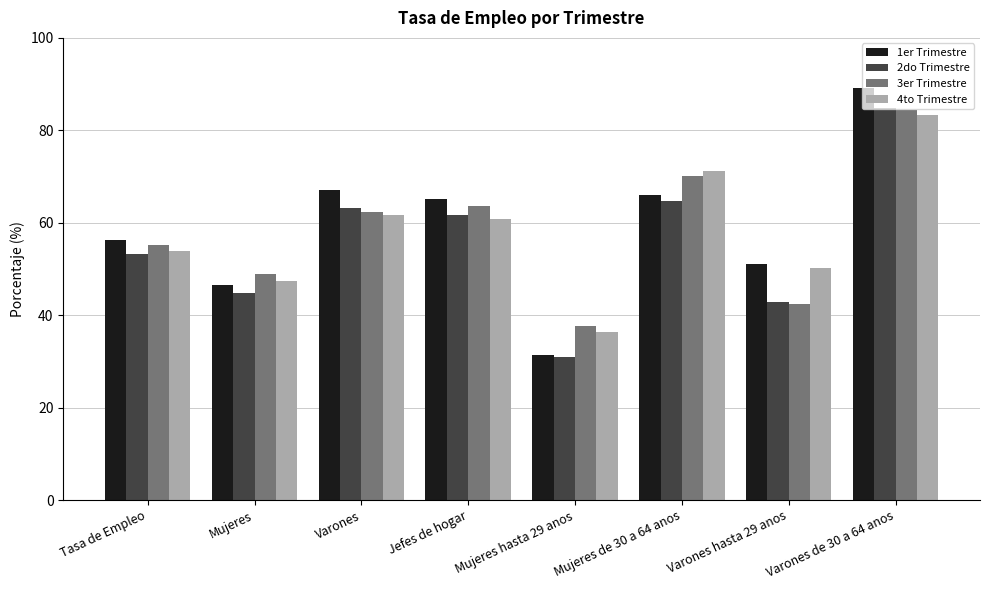

What are all the series names shown in the legend?

1er Trimestre, 2do Trimestre, 3er Trimestre, 4to Trimestre